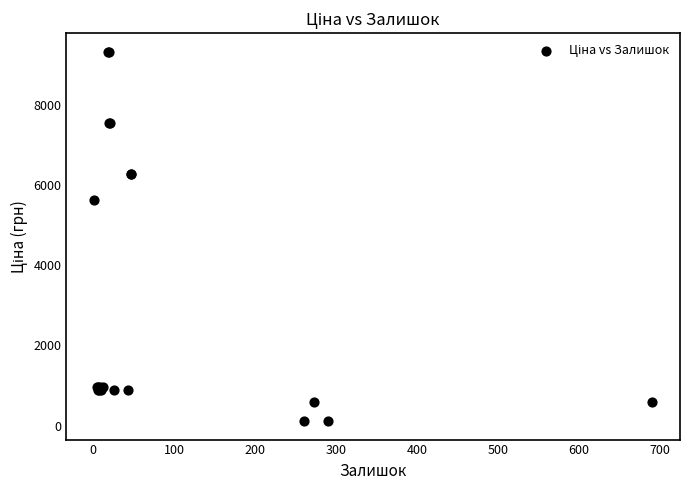

What Y value in the scatter plot is closest to 4717?

5636.0